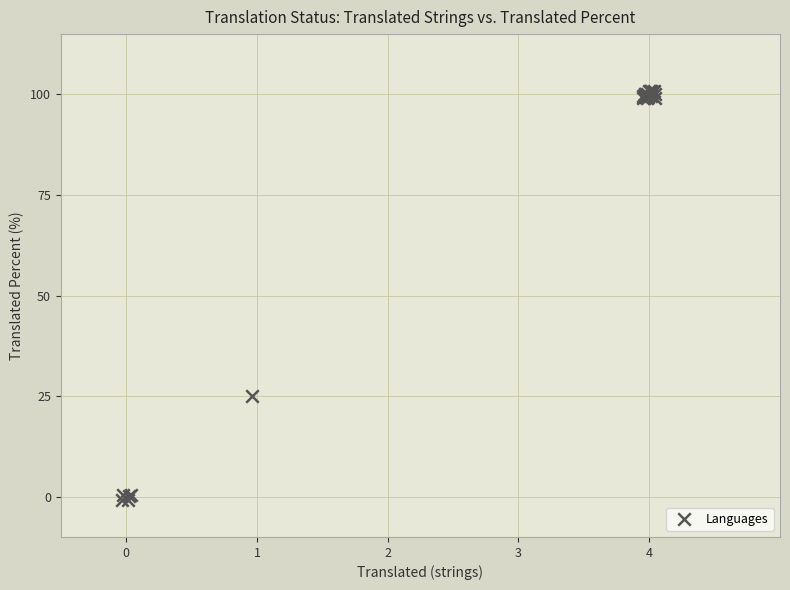

What Y value in the scatter plot is closest to 50?

25.0